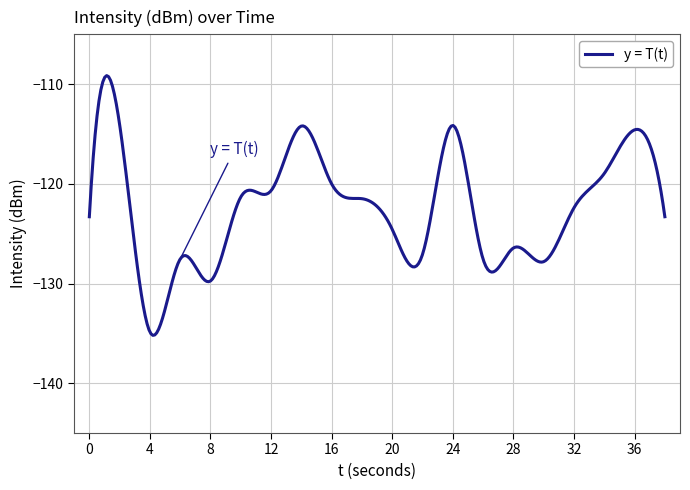

What is the greatest value displayed?

-109.1